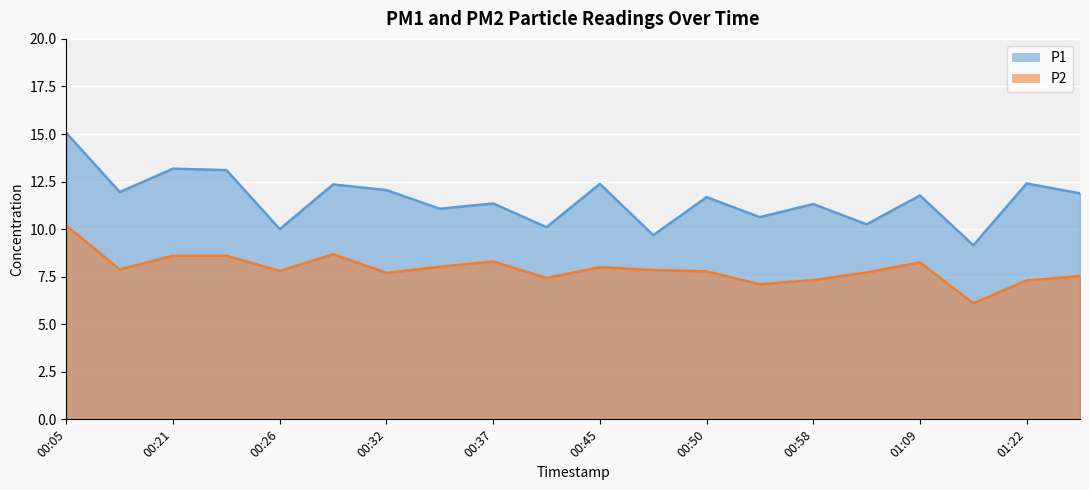

True or false: P2 and P1 cross at least once.

False